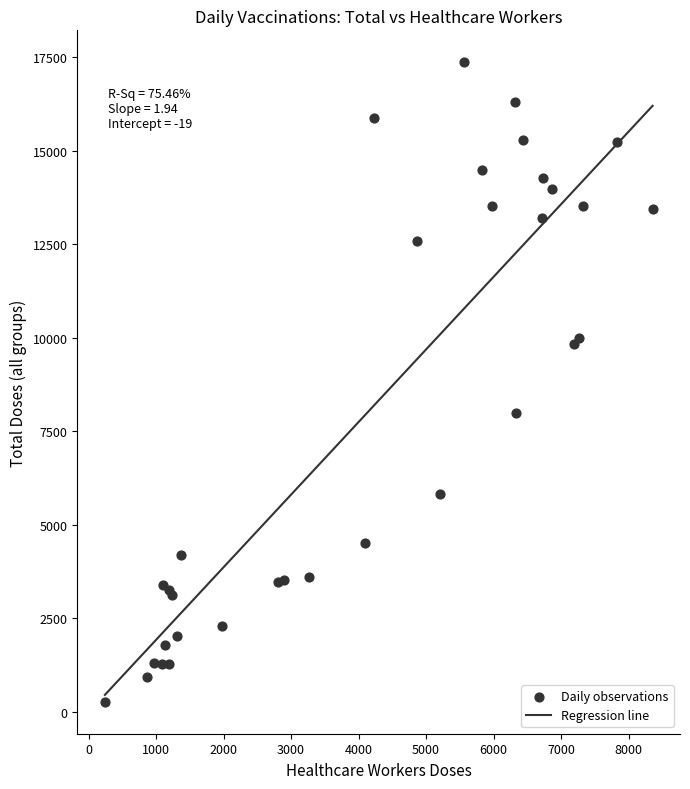

What Y value in the scatter plot is closest to 8816?

7981